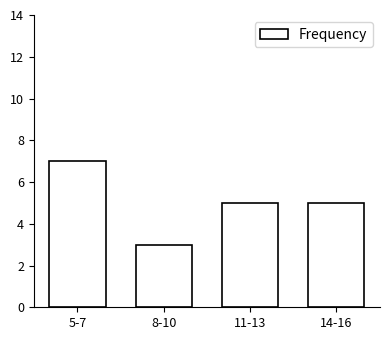

Reading right to left, transcribe all the data shown in this chart.

5	5	3	7